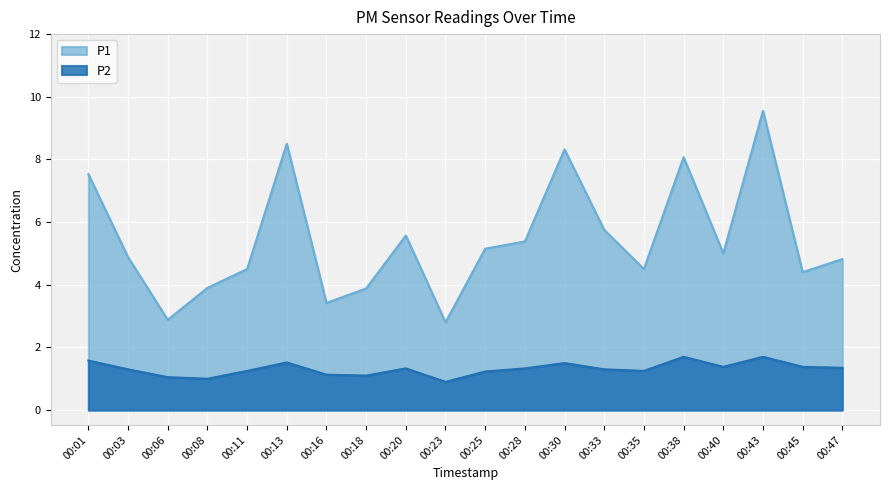

How many distinct data groups are displayed?

2